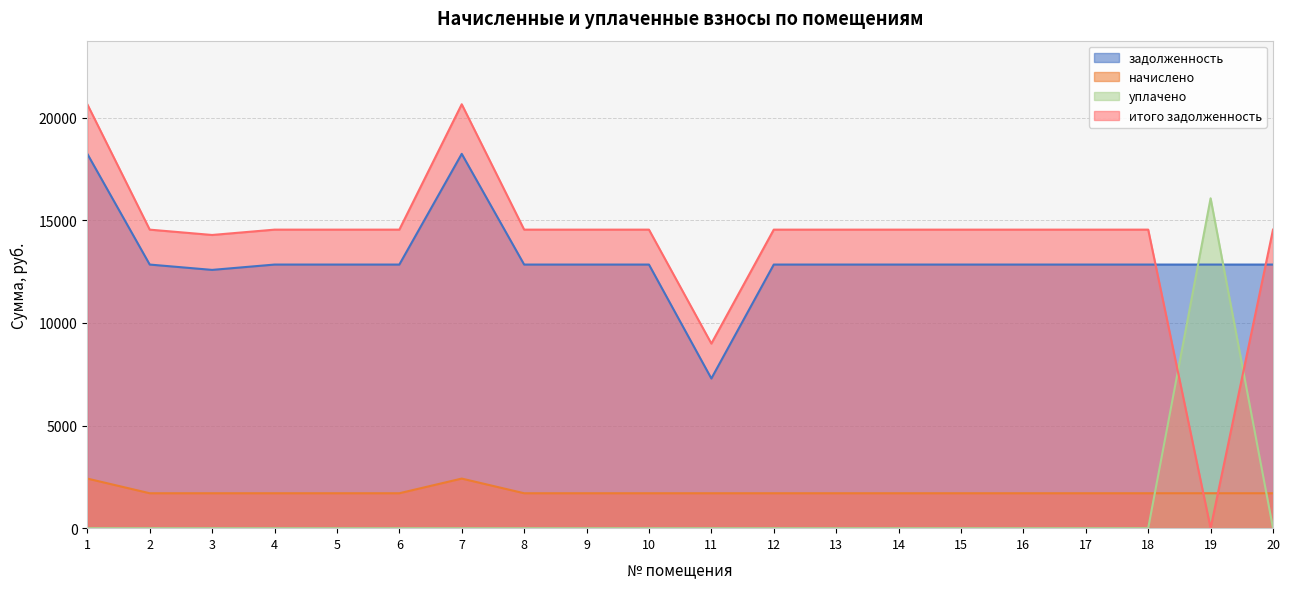

Between 2 and 3, which is larger?

2